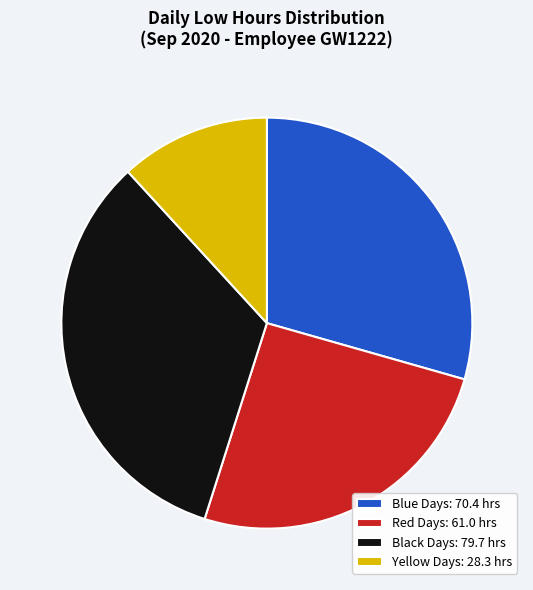

Count the number of slices in the pie.

4